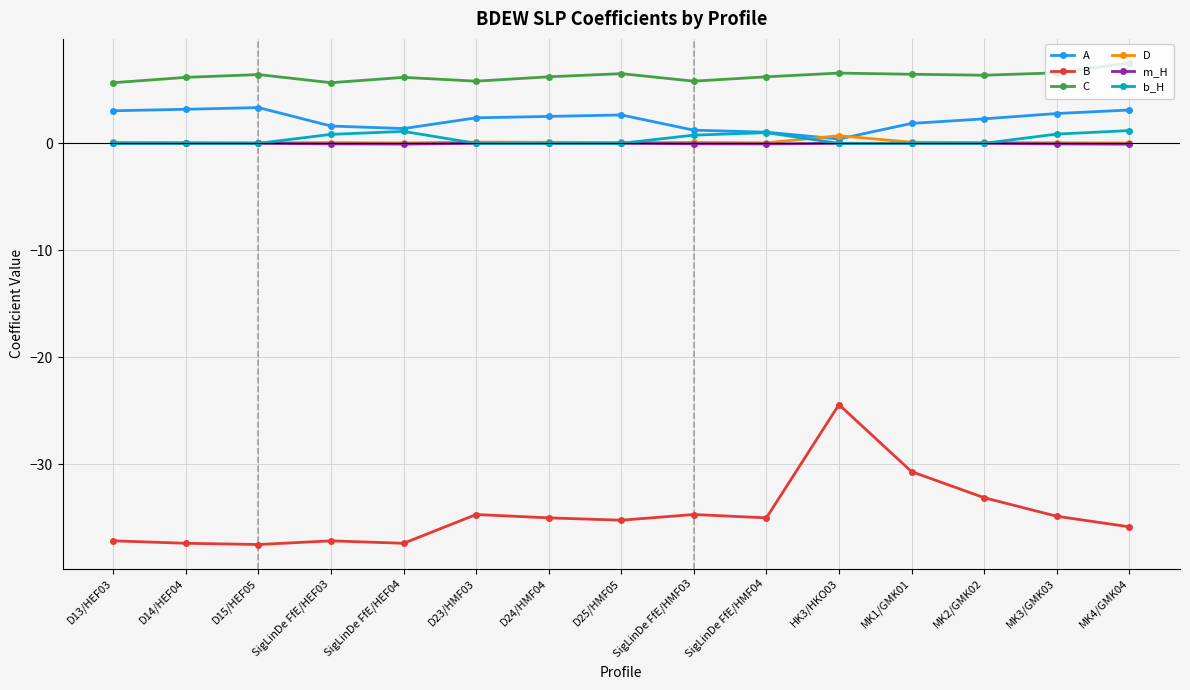

How many distinct data groups are displayed?

6